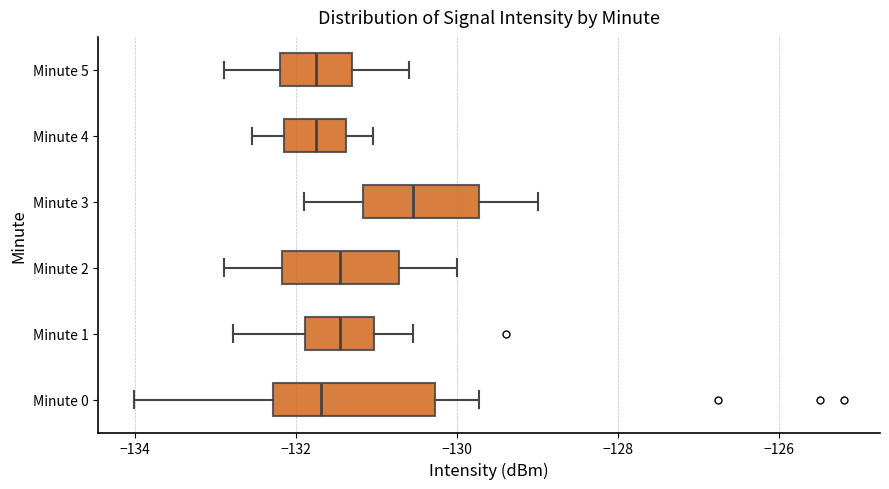

Which box's median line is the furthest to the right?

Minute 3